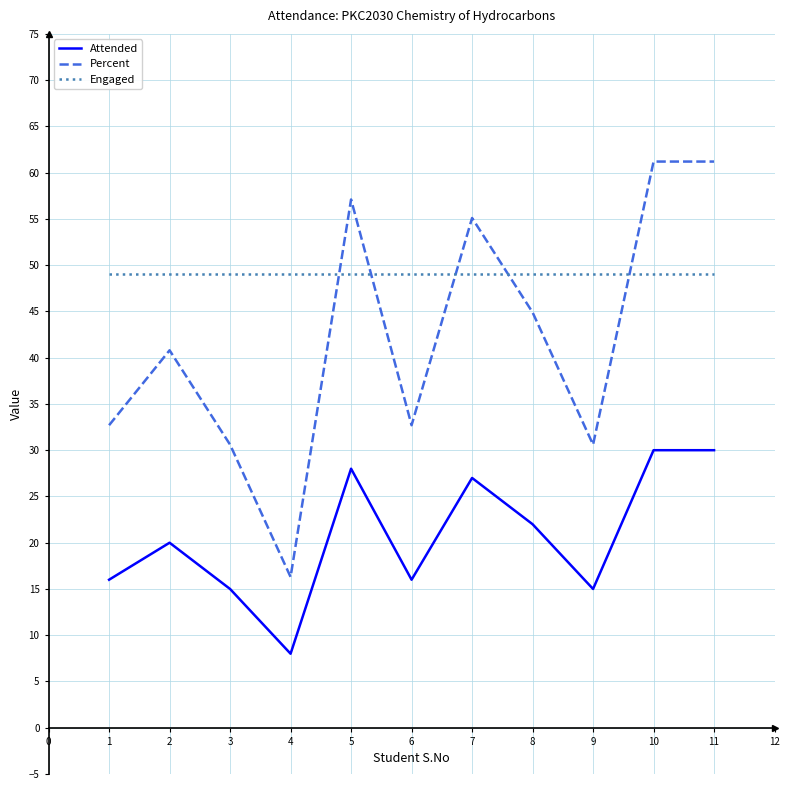

What is the maximum value for Attended?

30.0